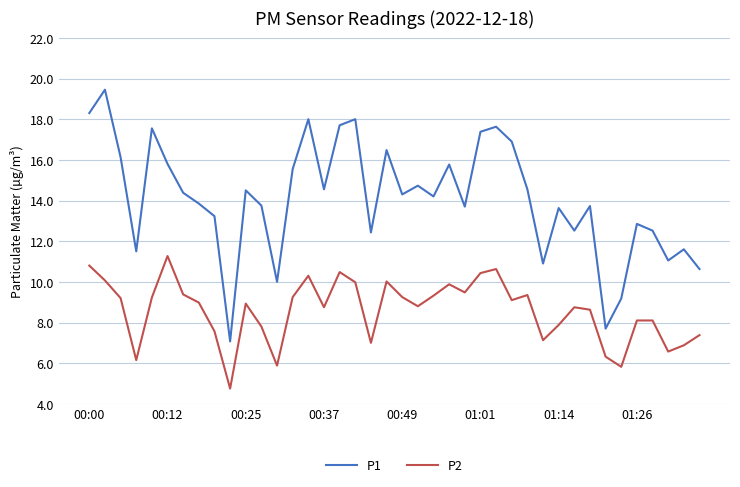

List the series in order of their peak value, highest first.

P1, P2